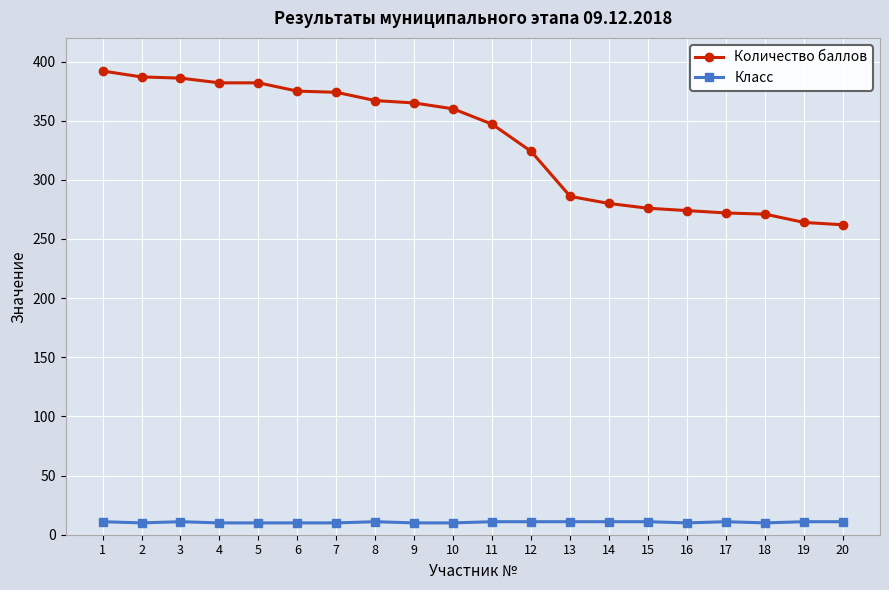

True or false: Класс and Количество баллов intersect in this chart.

False